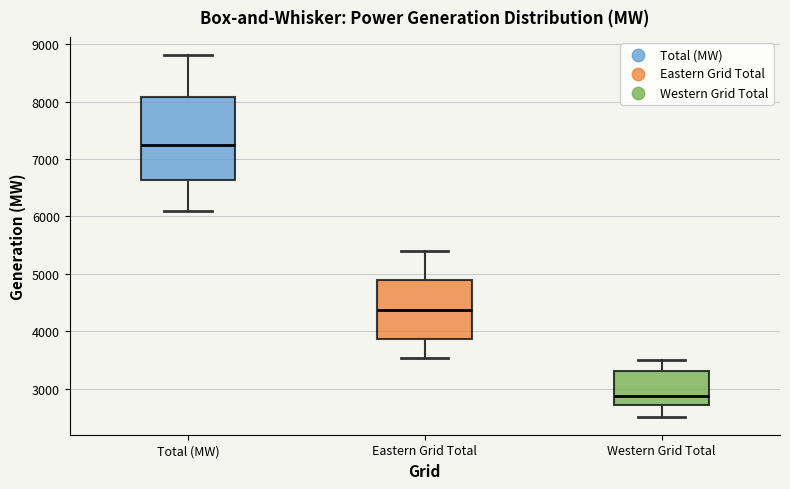

Which box is the tallest, from its lower edge to its upper edge?

Total (MW)